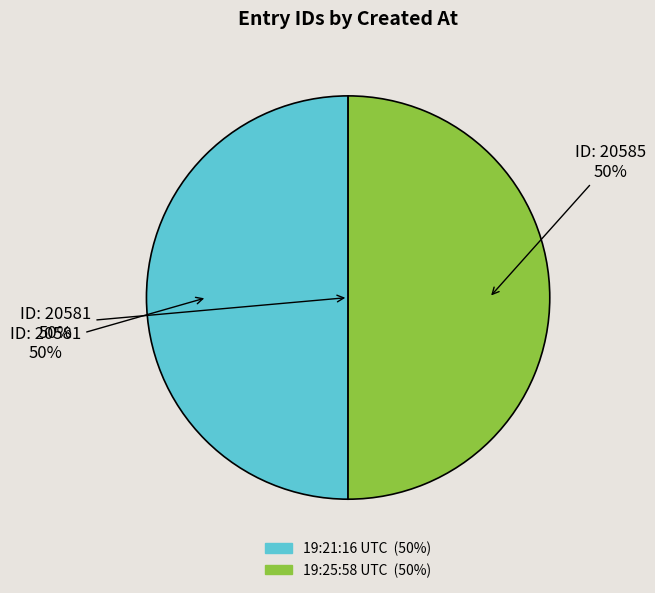

To the nearest percent, what percentage of the pie is 2013-06-12 19:25:58 UTC?

50%